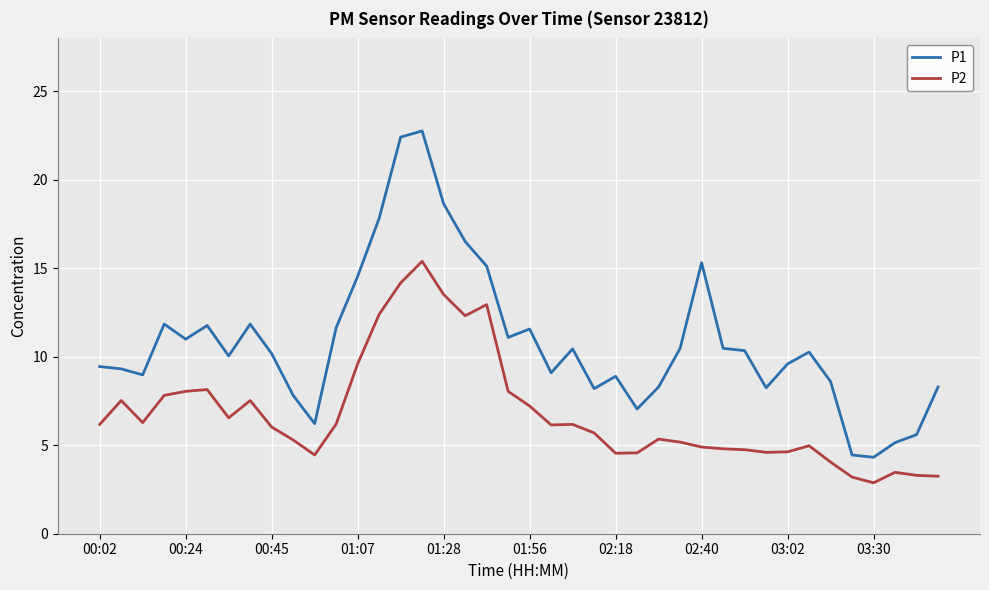

Rank the series by their maximum value, from lowest to highest.

P2, P1